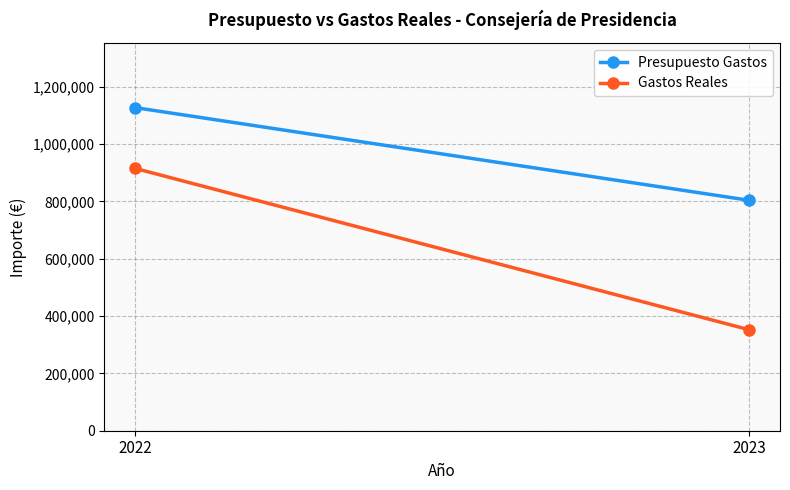

List the series in order of their peak value, highest first.

Presupuesto Gastos, Gastos Reales